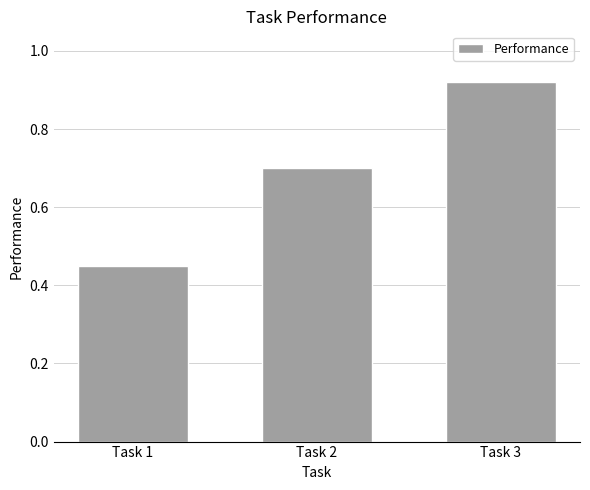

The value at Task 2 is 0.7. True or false?

True